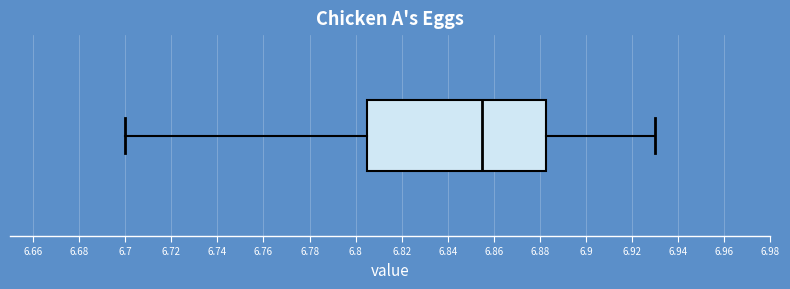

Where is the right edge of the box on the x-axis? The values are not printed on the chart, so give them approximately, as read against the axis.

6.882